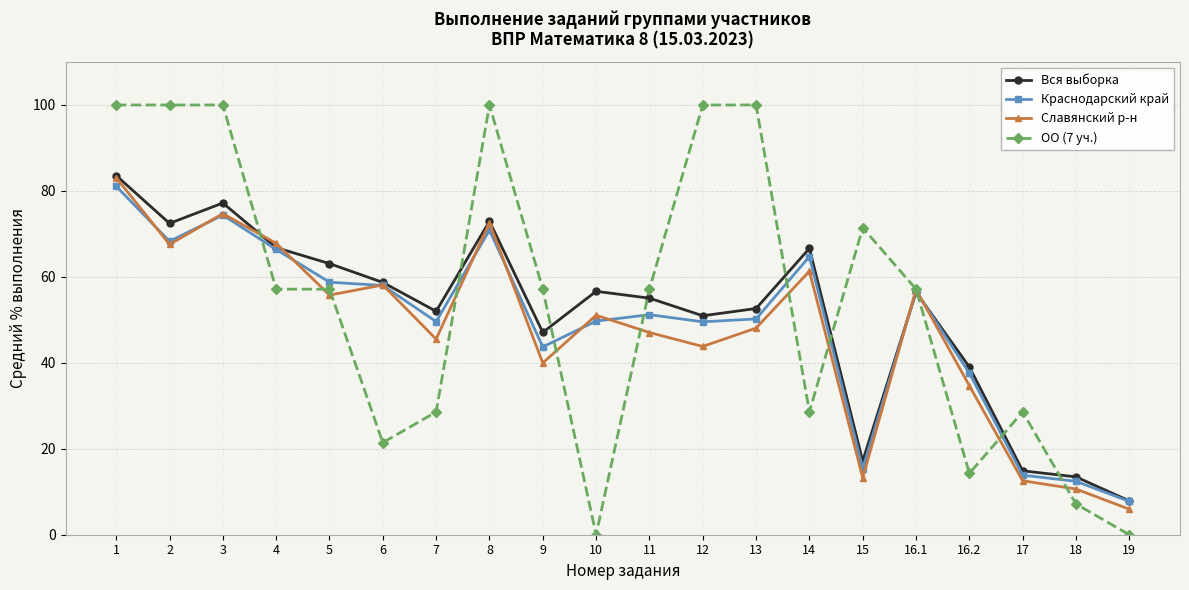

What are all the series names shown in the legend?

Вся выборка, Краснодарский край, Славянский р-н, ОО (7 уч.)